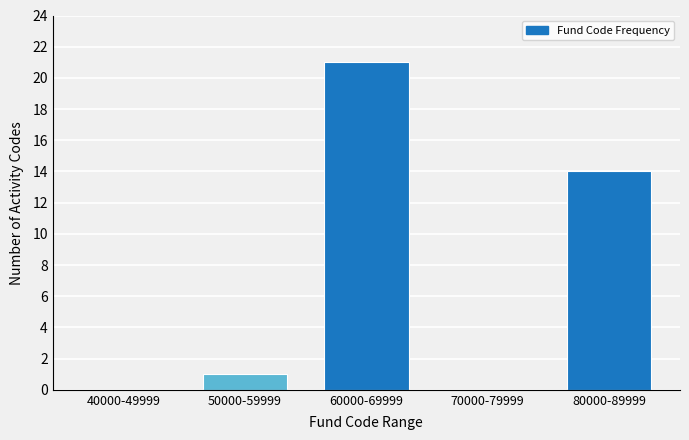

What is the sum of all values?

36